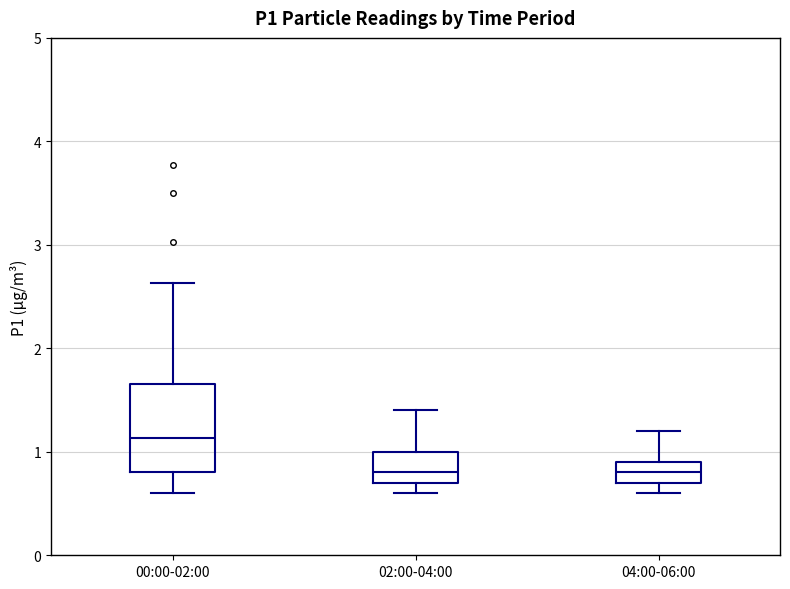

Reading left to right, transcribe this box plot: for each box, give where its median line is, the range the box spans, and where its two whiskers end, as read against the y-axis. The values are not printed on the chart, so give them approximately, as read against the axis.

00:00-02:00: median 1.1, box 0.8 to 1.7, whiskers 0.6 to 2.6
02:00-04:00: median 0.8, box 0.7 to 1.0, whiskers 0.6 to 1.4
04:00-06:00: median 0.8, box 0.7 to 0.9, whiskers 0.6 to 1.2